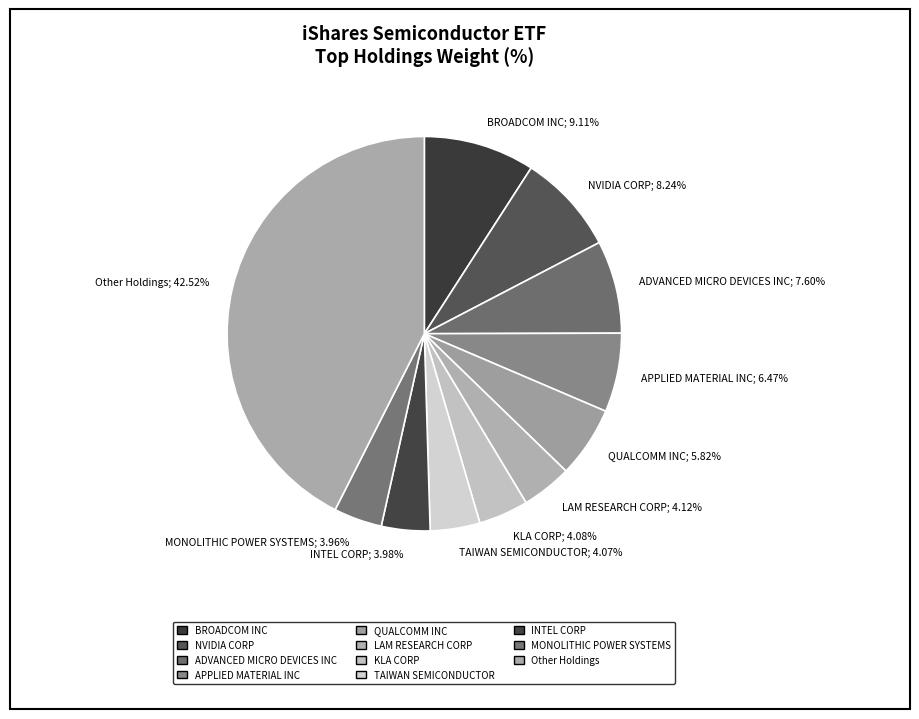

Does TAIWAN SEMICONDUCTOR; 4.07% represent more than half of the total?

No